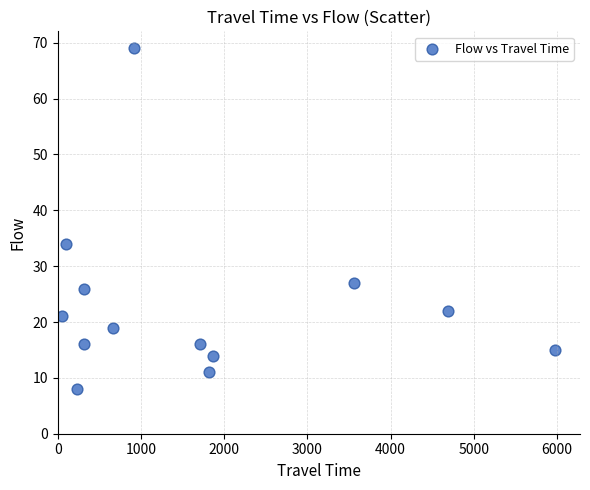

What is the range of X values (max minus min)?

5927